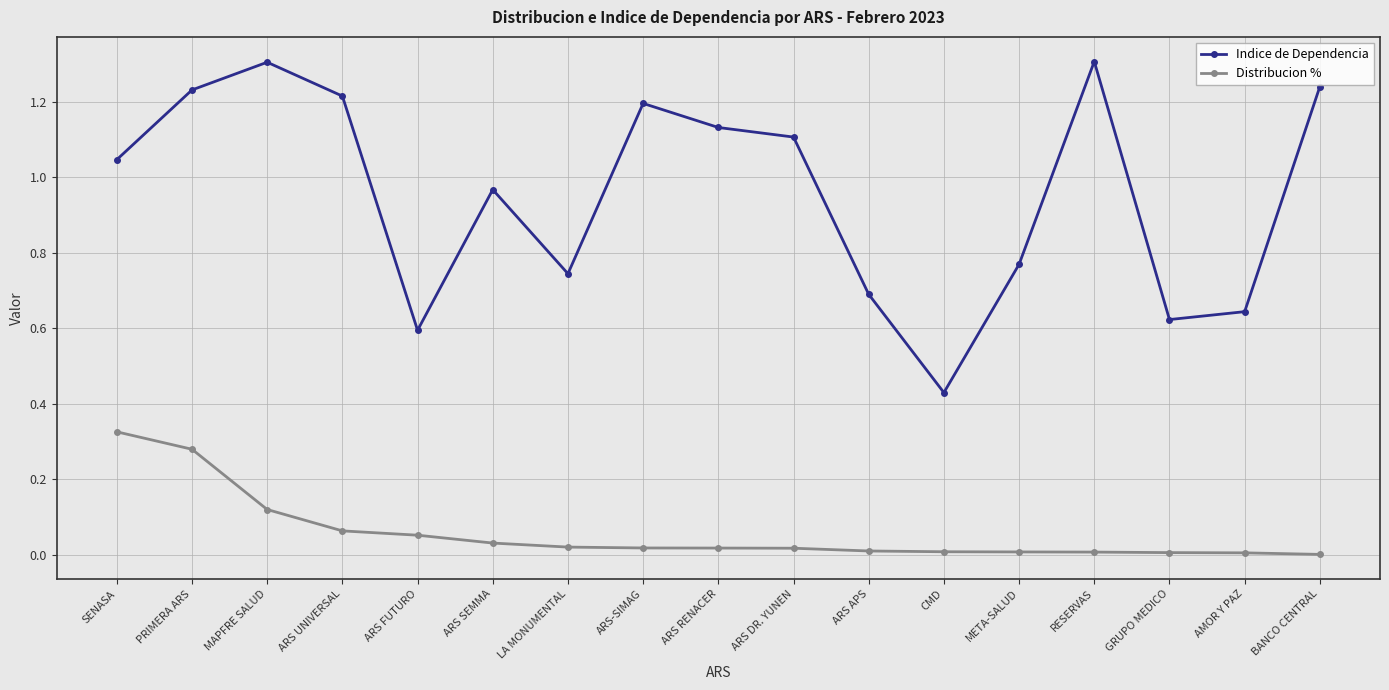

Count the number of categories in the chart.

17